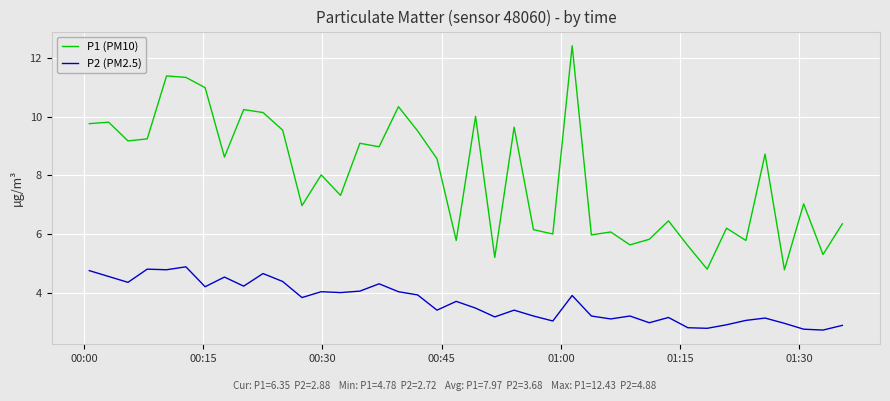

What is the greatest value displayed?

12.4